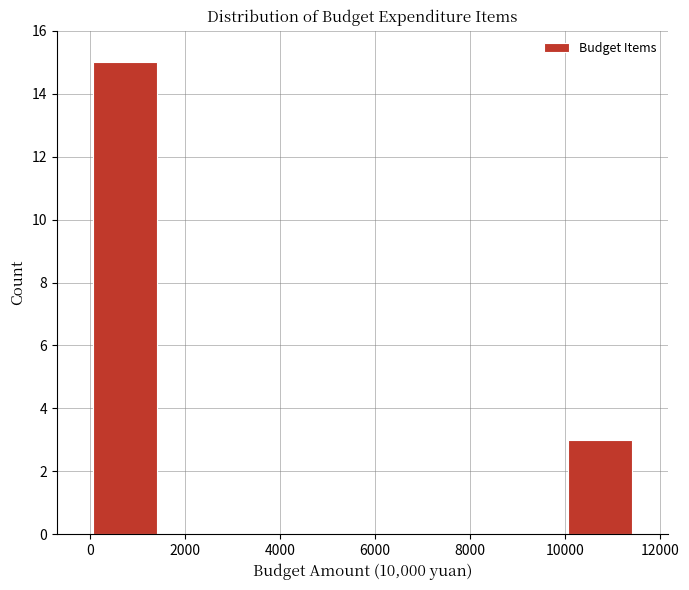

Reading left to right, transcribe this chart: for each bar, give the range it covers on the x-axis and its height. Neither the bar edges nor the heights are printed on the chart, so give them approximately, as read against the axes.

0 to 1400: 15
1400 to 2800: 0
2800 to 4400: 0
4400 to 5800: 0
5800 to 7200: 0
7200 to 8600: 0
8600 to 10000: 0
10000 to 11400: 3